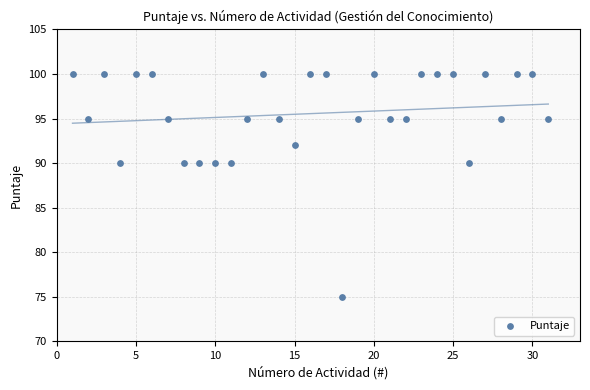

What is the range of Y values (max minus min)?

25